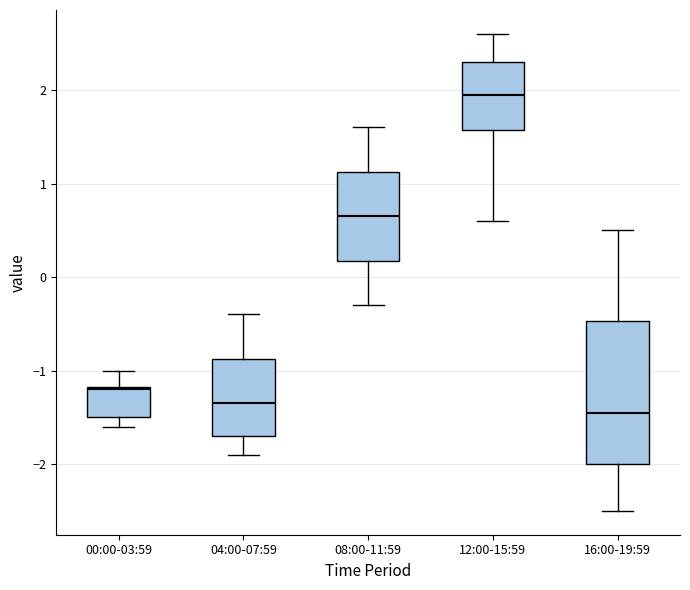

Reading left to right, read every box against the y-axis: the position of its median line, the range the box covers, and the ends of its whiskers. The values are not printed on the chart, so give them approximately, as read against the axis.

00:00-03:59: median -1.2, box -1.5 to -1.2, whiskers -1.6 to -1.0
04:00-07:59: median -1.3, box -1.7 to -0.9, whiskers -1.9 to -0.4
08:00-11:59: median 0.7, box 0.2 to 1.1, whiskers -0.3 to 1.6
12:00-15:59: median 2.0, box 1.6 to 2.3, whiskers 0.6 to 2.6
16:00-19:59: median -1.4, box -2.0 to -0.5, whiskers -2.5 to 0.5